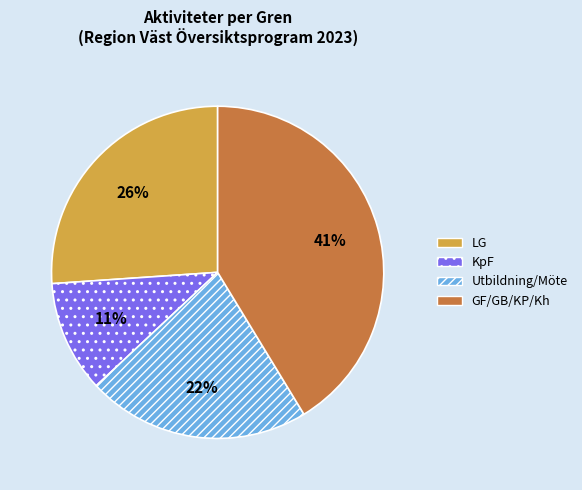

Which slice is the largest?

GF/GB/KP/Kh